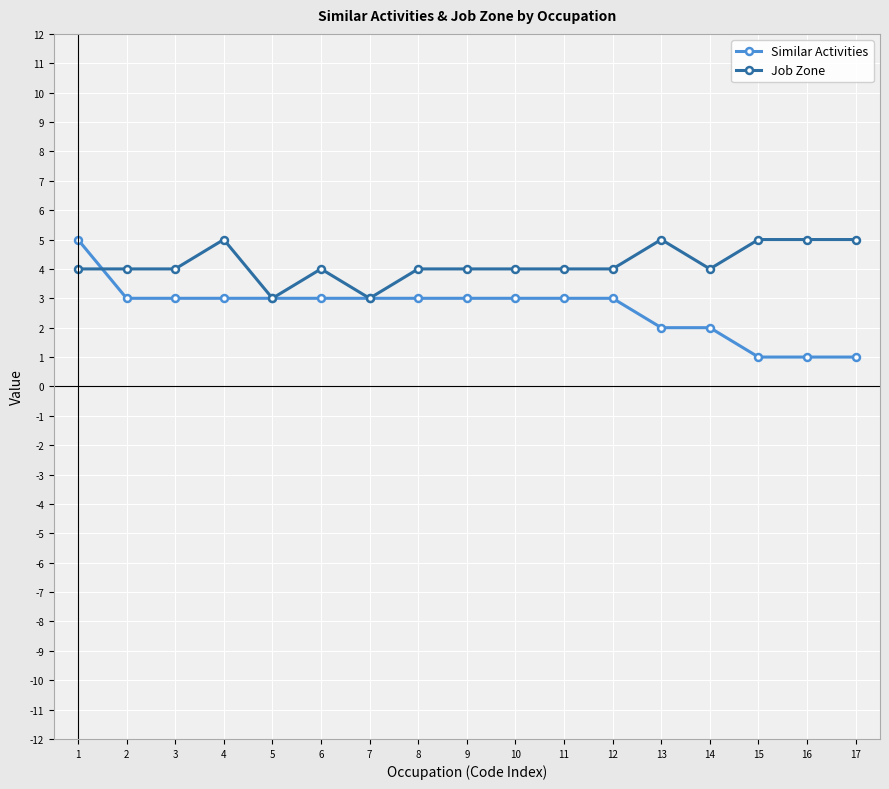

Reading left to right, what are all the values shown in this chart?

Similar Activities: 1=5	2=3	3=3	4=3	5=3	6=3	7=3	8=3	9=3	10=3	11=3	12=3	13=2	14=2	15=1	16=1	17=1
Job Zone: 1=4	2=4	3=4	4=5	5=3	6=4	7=3	8=4	9=4	10=4	11=4	12=4	13=5	14=4	15=5	16=5	17=5